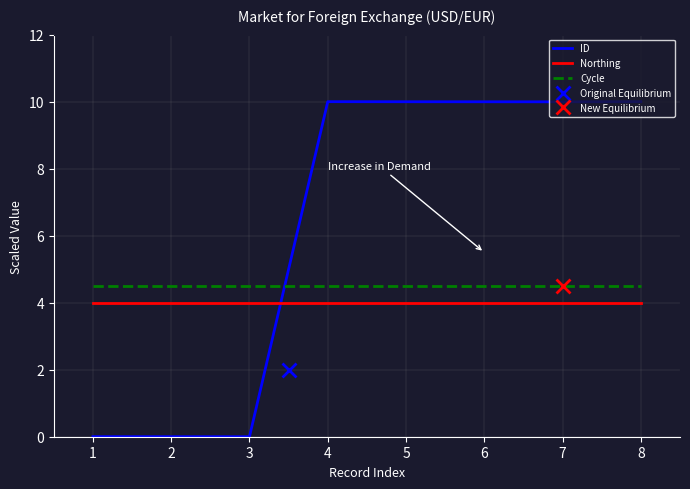

Is the value of ID at 6 greater than the value of Northing at 4?

Yes